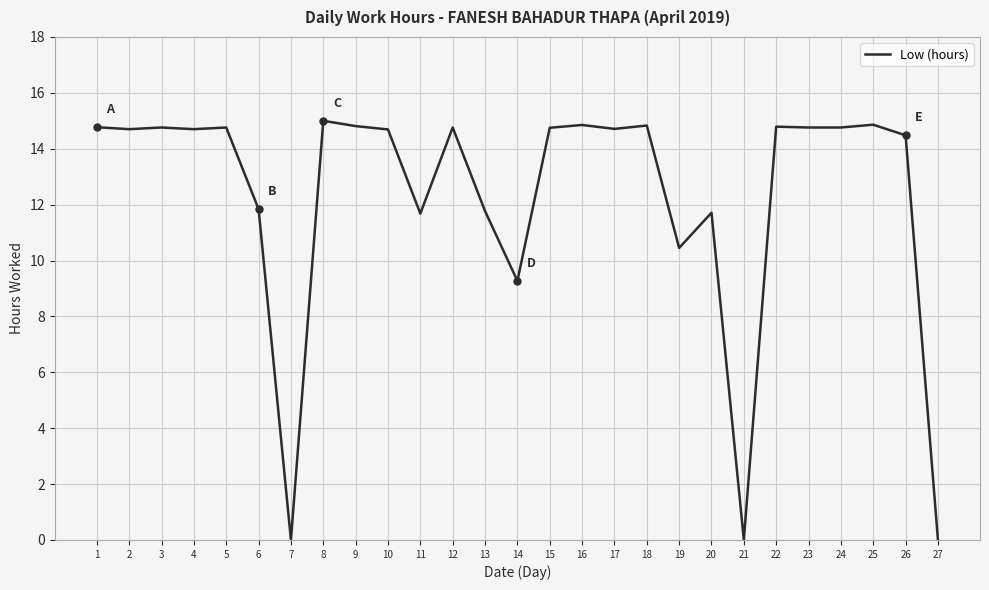

Read the value at 9.

14.8